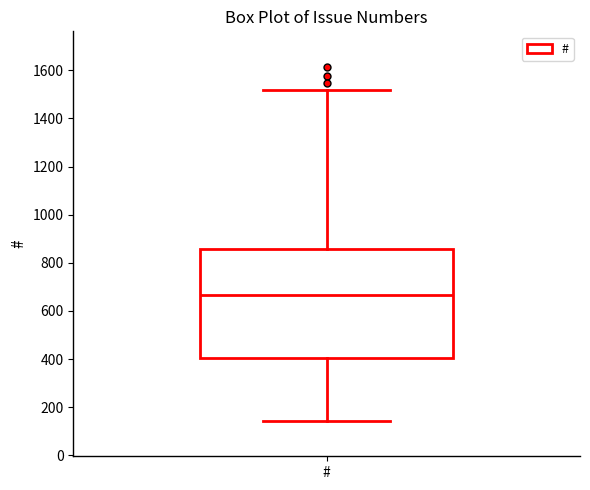

Read this box plot against the y-axis: the position of the median line, the range covered by the box, and the ends of both whiskers. The values are not printed on the chart, so give them approximately, as read against the axis.

median 660, box 400 to 860, whiskers 140 to 1520